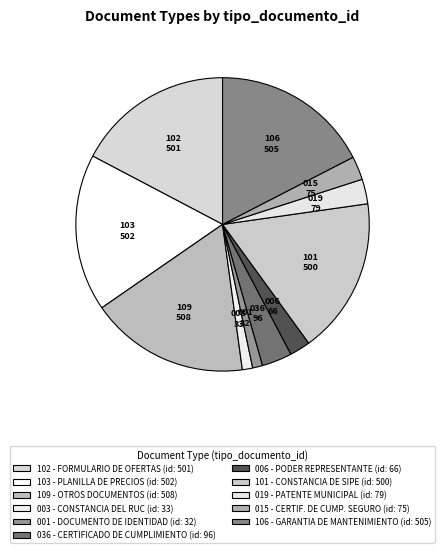

Combined, do 015 - CERTIF. DE CUMP. SEGURO and 036 - CERTIFICADO DE CUMPLIMIENTO account for over 50%?

No